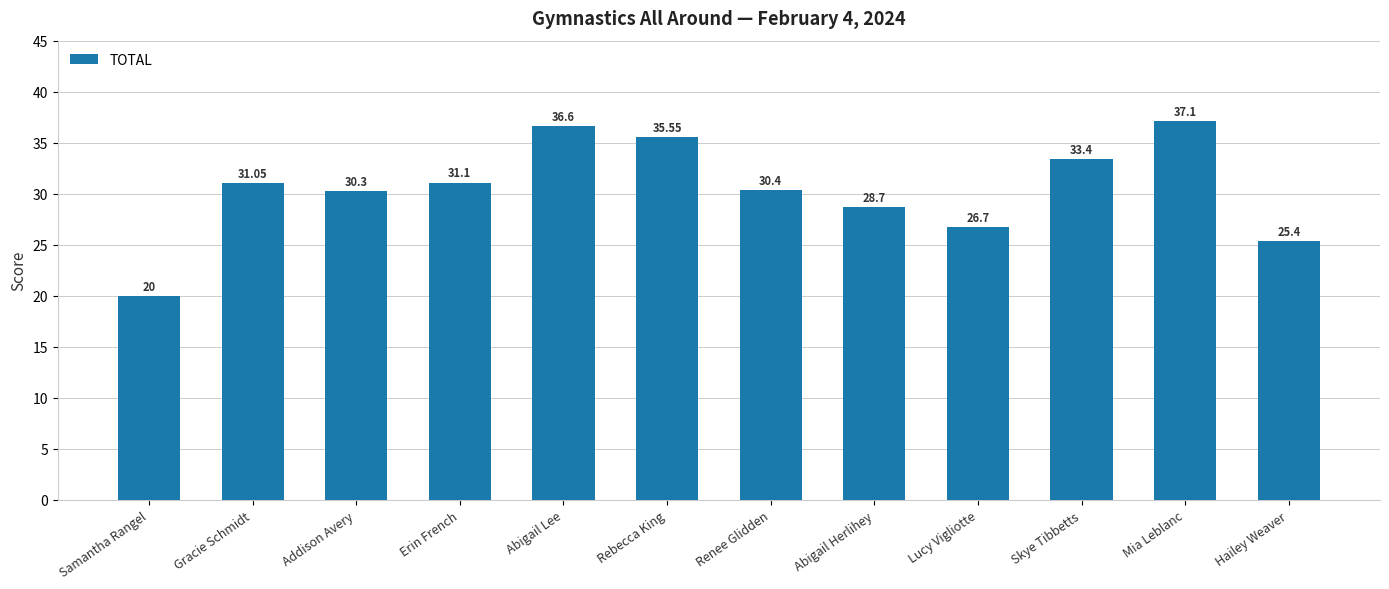

Which has a higher value, Gracie Schmidt or Addison Avery?

Gracie Schmidt